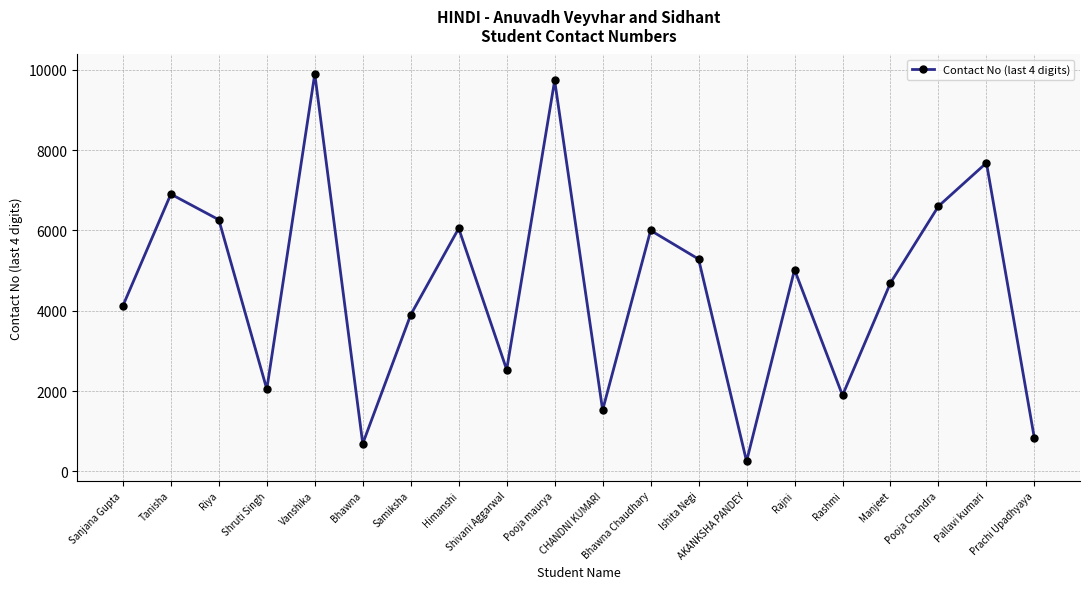

What is the minimum value shown in the chart?

252